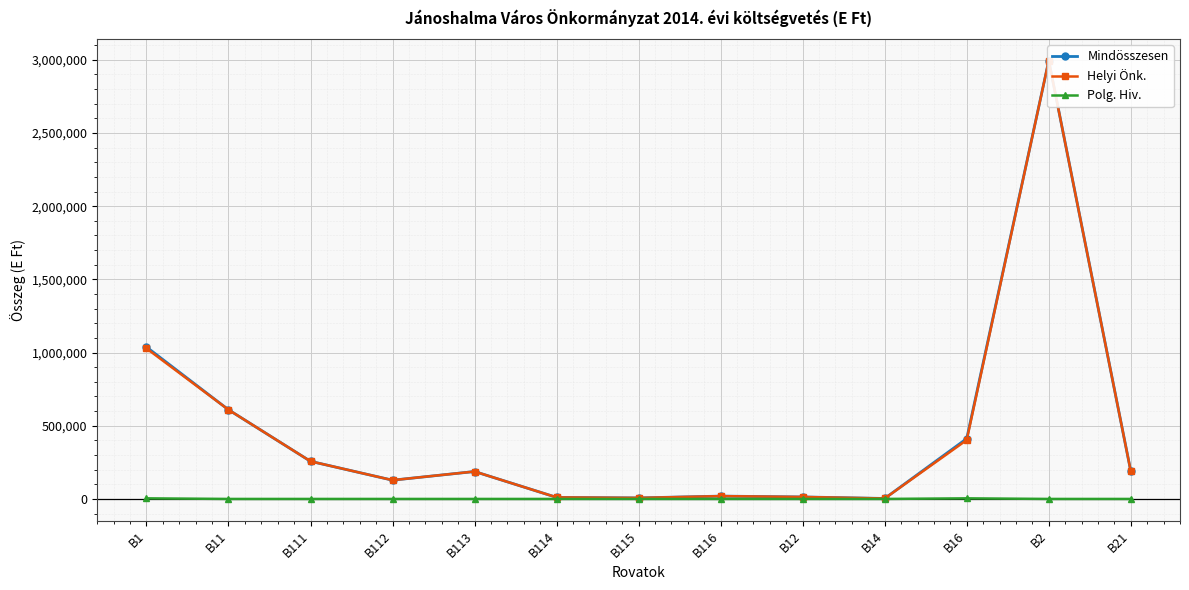

What is the value of the Mindösszesen point at the 2nd from the left?

609286